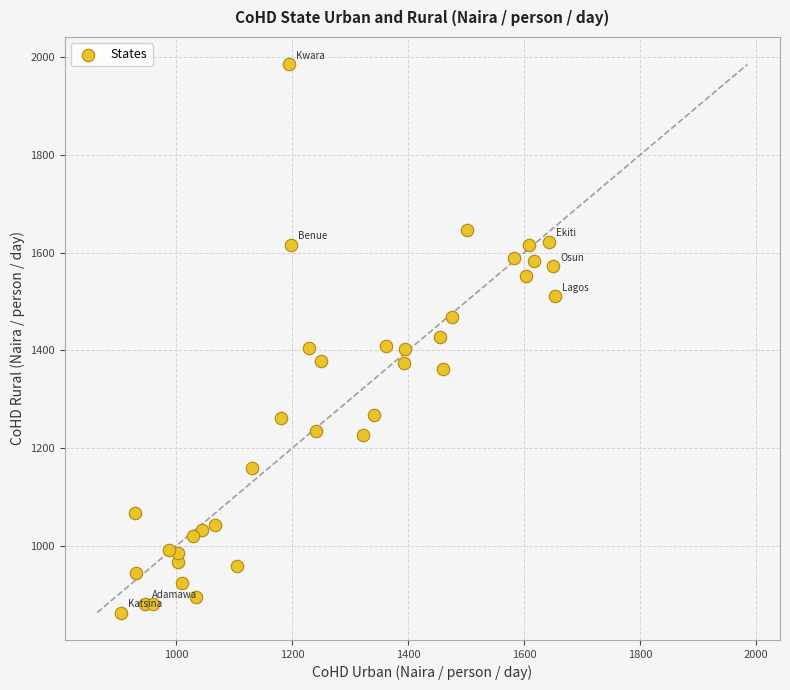

What is the range of X values (max minus min)?

748.5